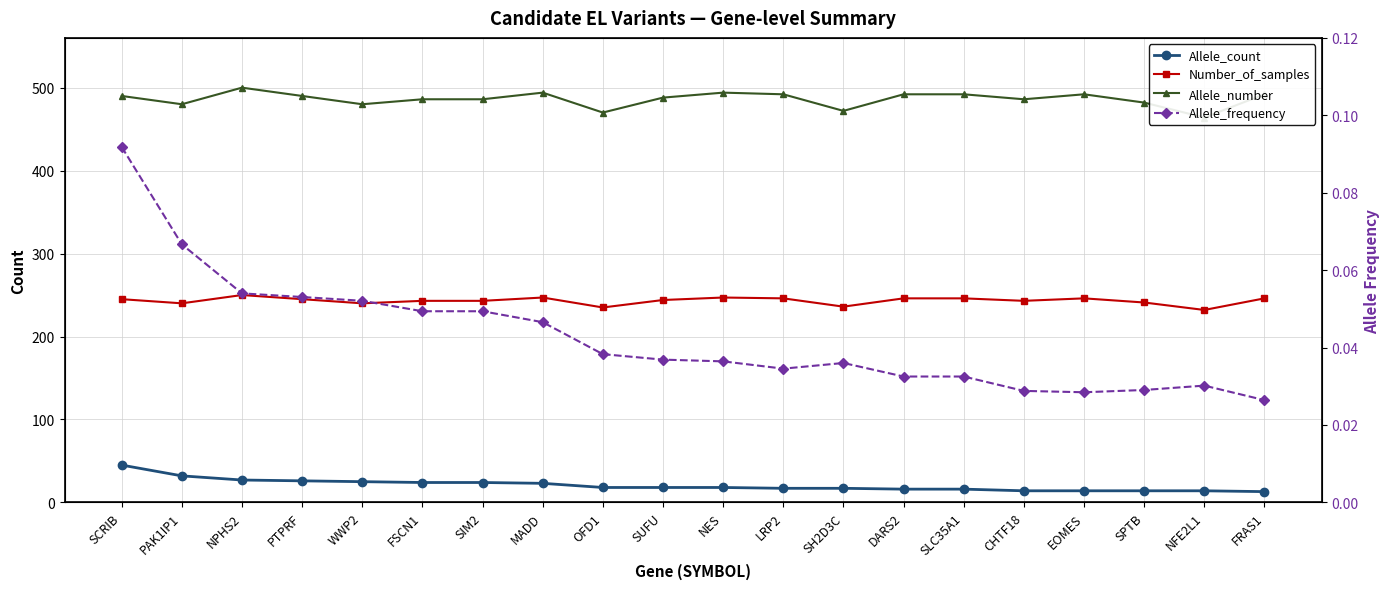

At DARS2, list the series in order from largest to smallest.

Allele_number, Number_of_samples, Allele_count, Allele_frequency